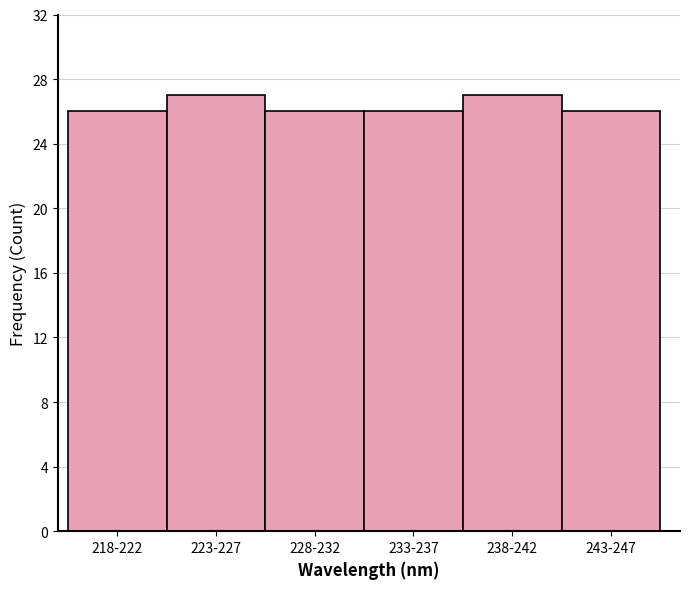

Reading right to left, extract all data points from this chart.

26	27	26	26	27	26